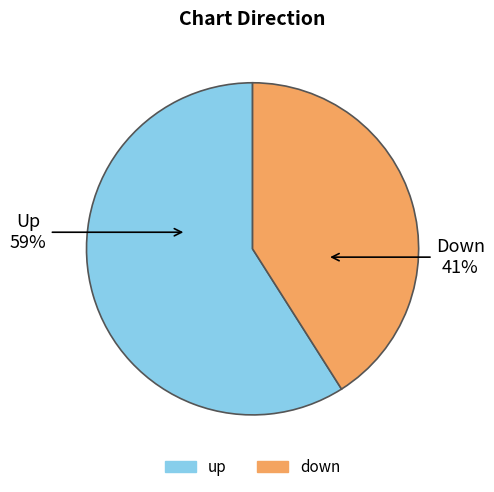

Does up represent more than half of the total?

Yes